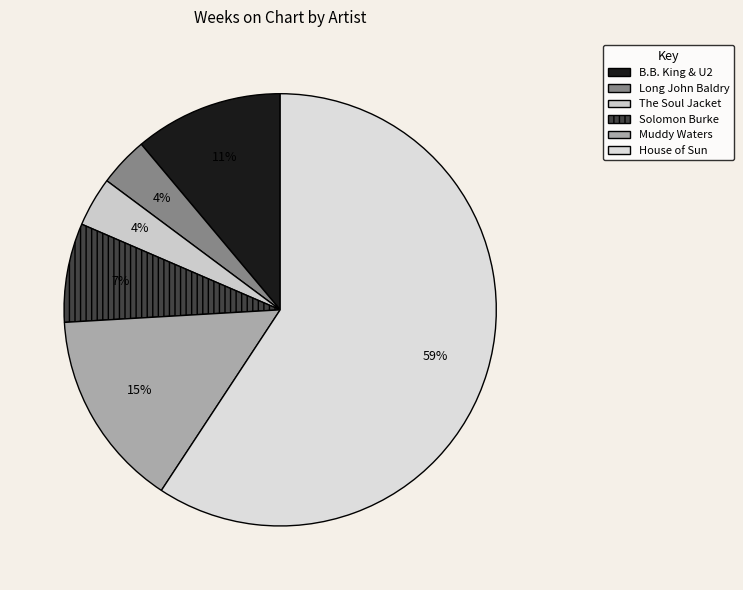

The Long John Baldry slice represents 4% of the pie. True or false?

True